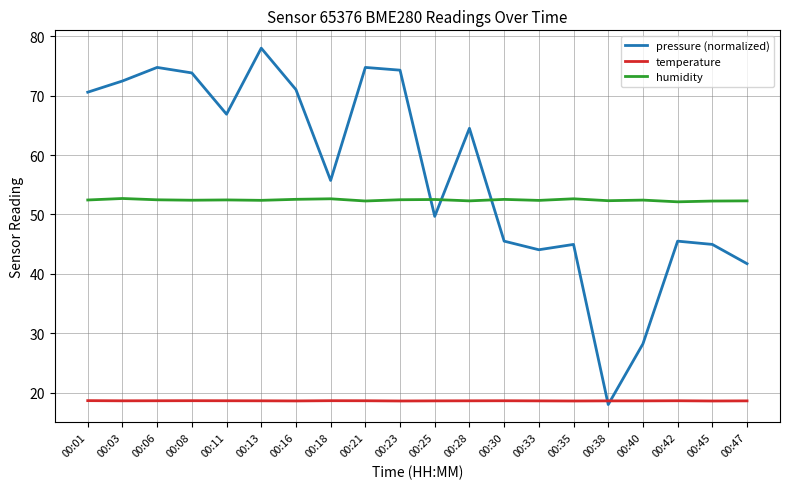

What is the spread (max minus min) of values at 00:25?

33.9